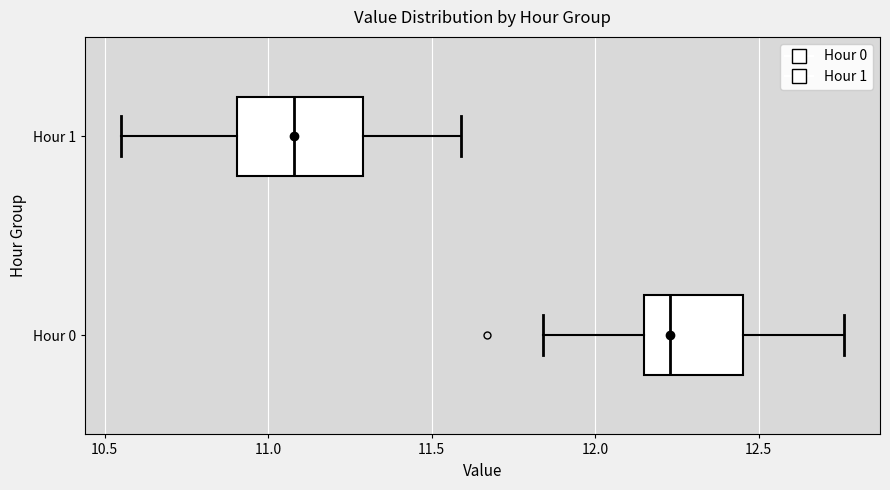

Where does the left whisker of the box for Hour 0 end on the x-axis? The values are not printed on the chart, so give them approximately, as read against the axis.

11.85